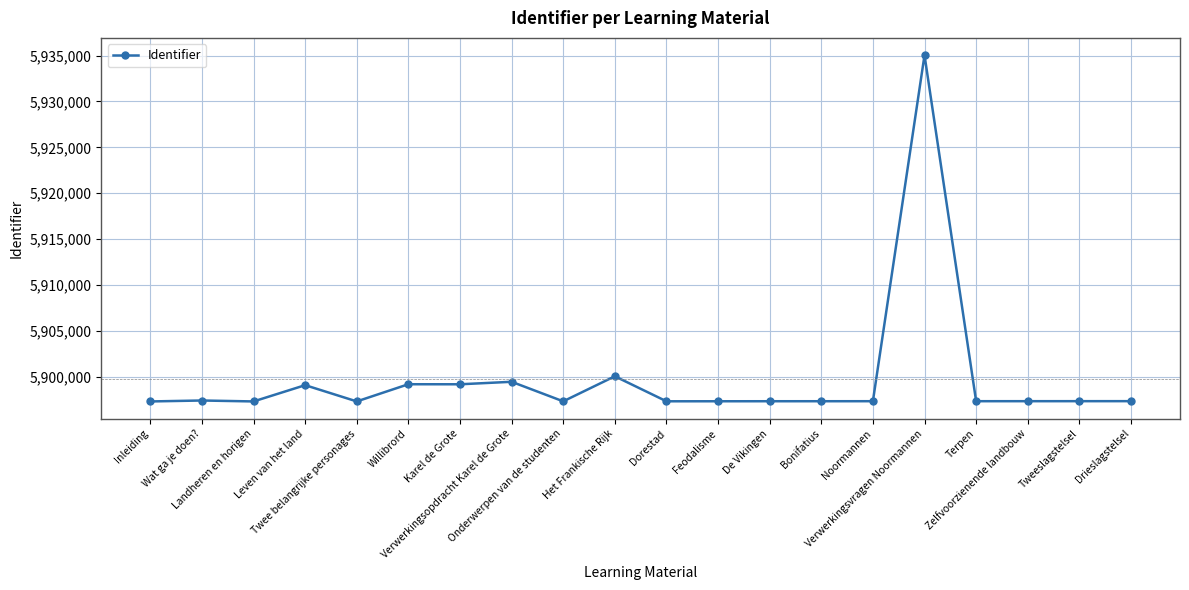

True or false: there are more than 2 points higher than both neighbors.

True